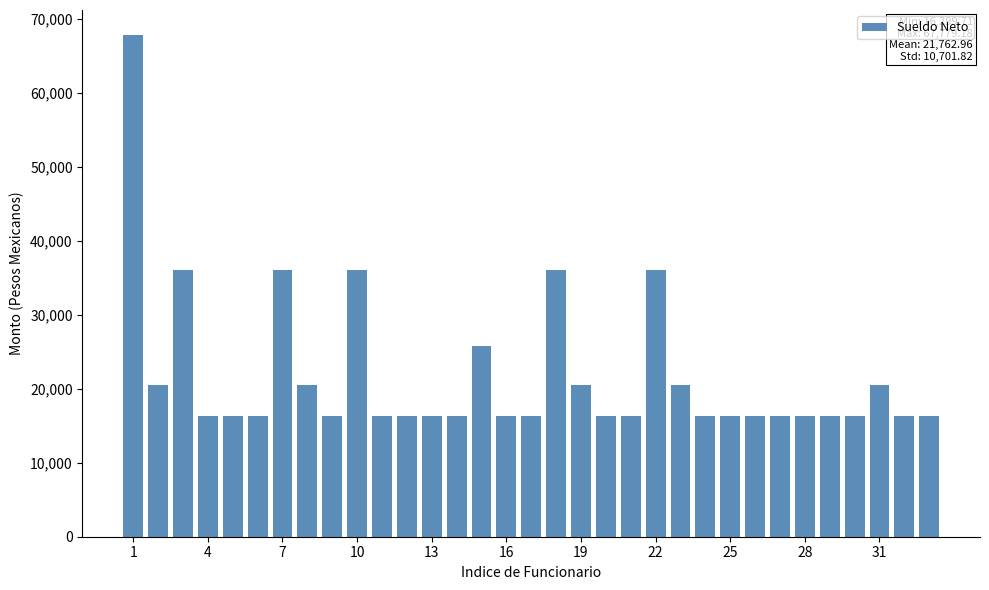

What is the average value?

21763.0